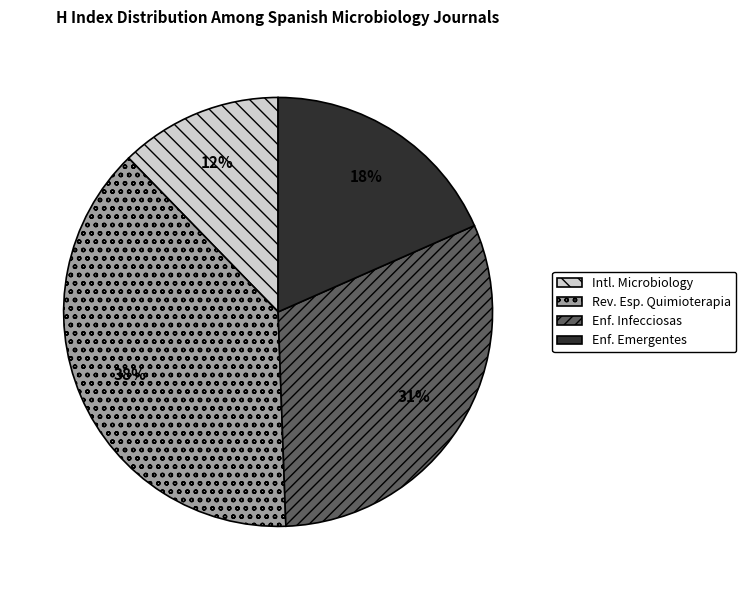

Is it true that Intl. Microbiology is 24% of the pie?

False